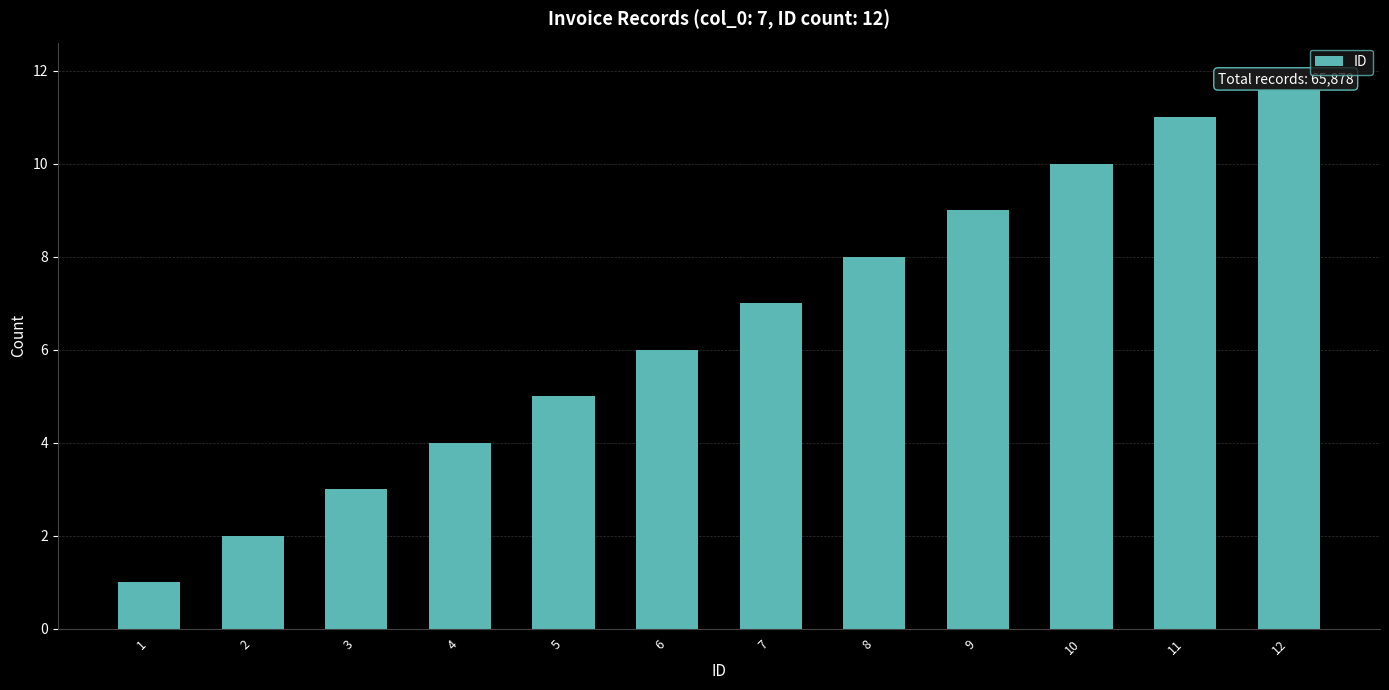

Which category has the lowest value across all series?

1